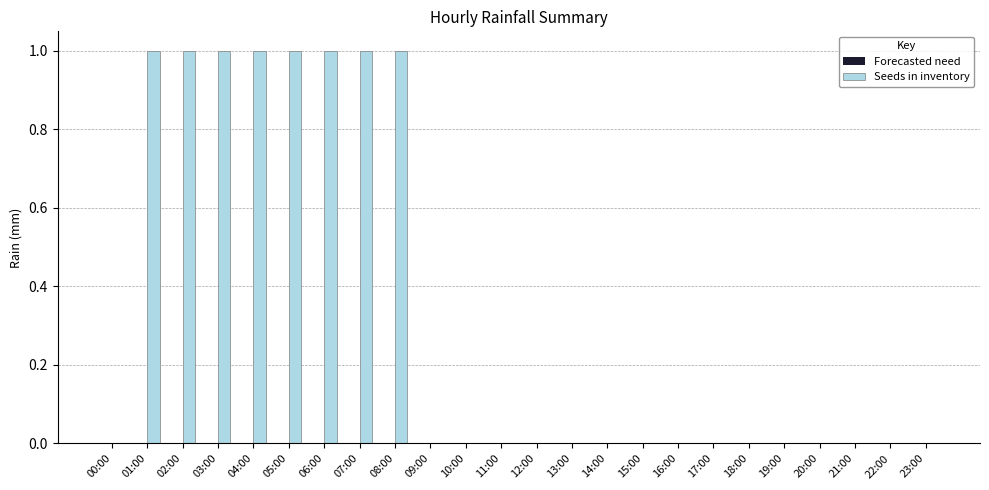

Reading left to right, extract all data points from this chart.

00:00=0	01:00=1	02:00=1	03:00=1	04:00=1	05:00=1	06:00=1	07:00=1	08:00=1	09:00=0	10:00=0	11:00=0	12:00=0	13:00=0	14:00=0	15:00=0	16:00=0	17:00=0	18:00=0	19:00=0	20:00=0	21:00=0	22:00=0	23:00=0